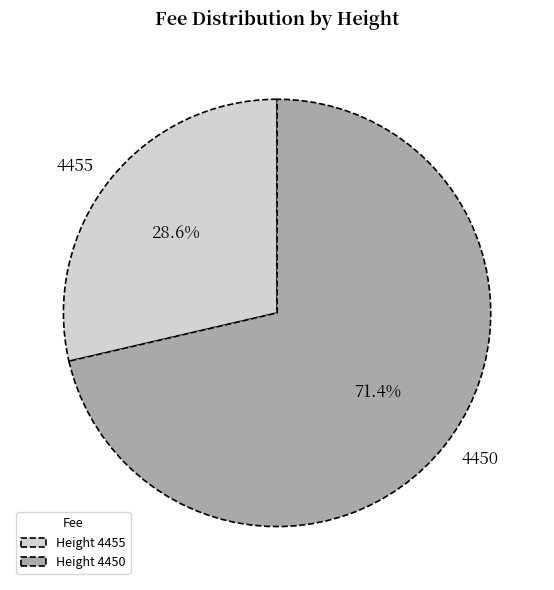

To the nearest percent, what portion does 4450 represent?

71%